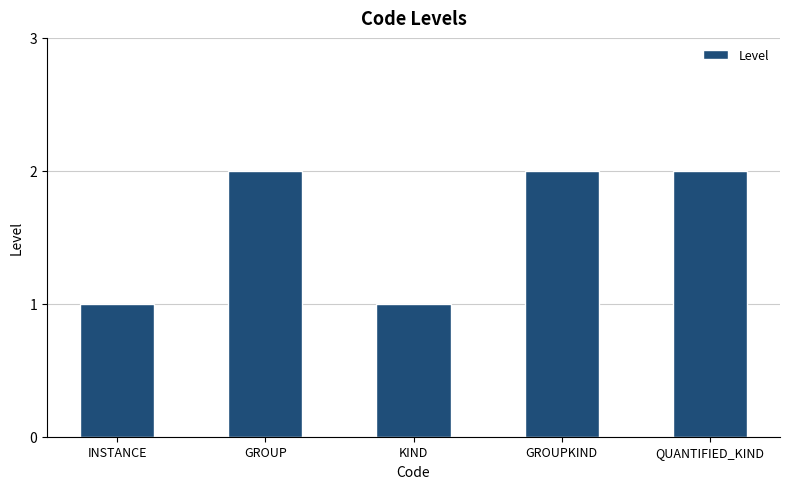

What is the average value?

2